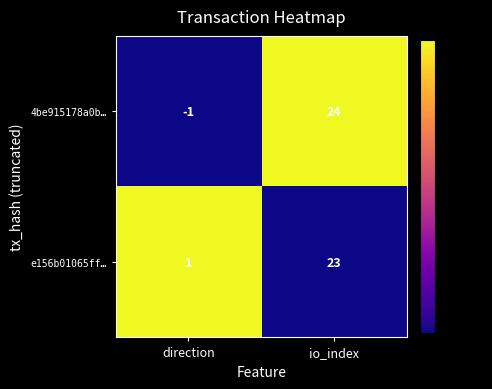

List the series in order of their peak value, lowest first.

e156b01065ff…, 4be915178a0b…